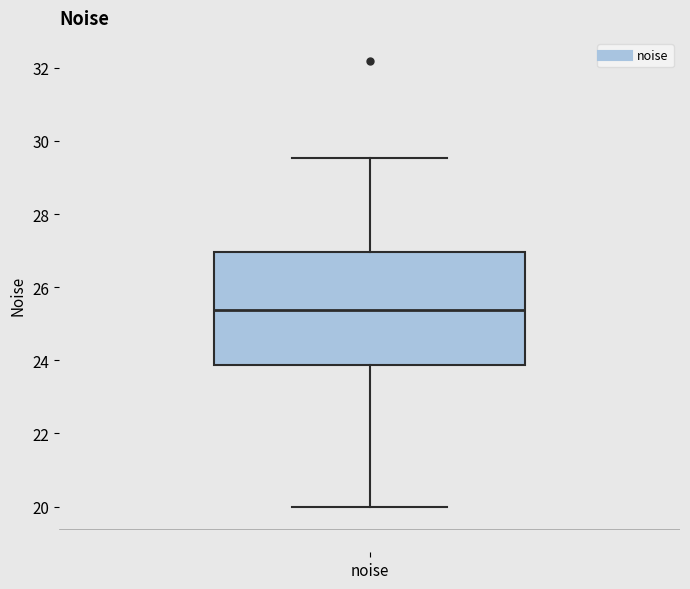

Transcribe this box plot: give where the median line is, the range the box spans, and where the two whiskers end, as read against the y-axis. The values are not printed on the chart, so give them approximately, as read against the axis.

median 25.4, box 23.8 to 27.0, whiskers 20.0 to 29.6